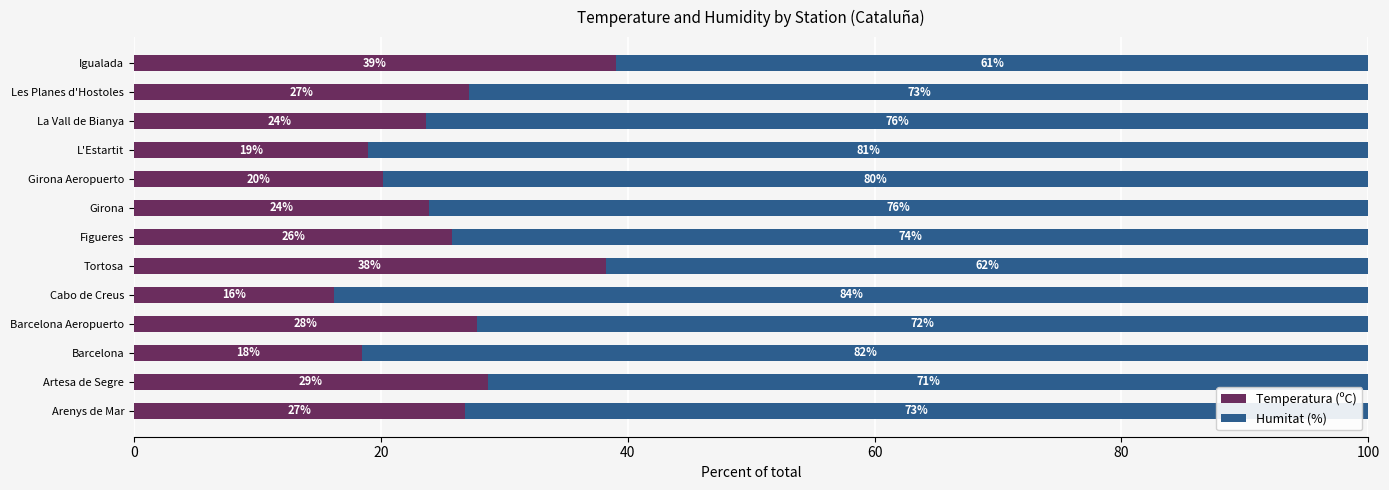

The Temperatura (ºC) series shows 39.1 at Igualada. True or false?

True